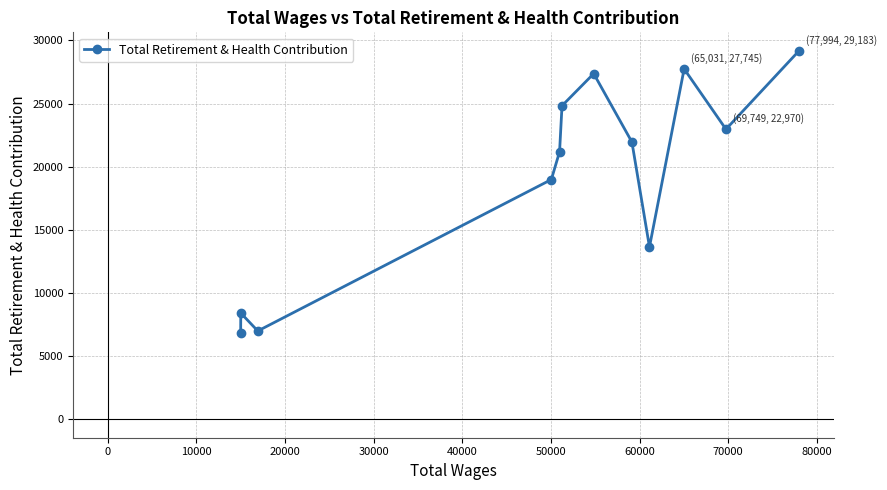

Reading left to right, what are all the values shown in this chart?

6805	8416	6994	18987	21186	24828	27373	21955	13647	27745	22970	29183